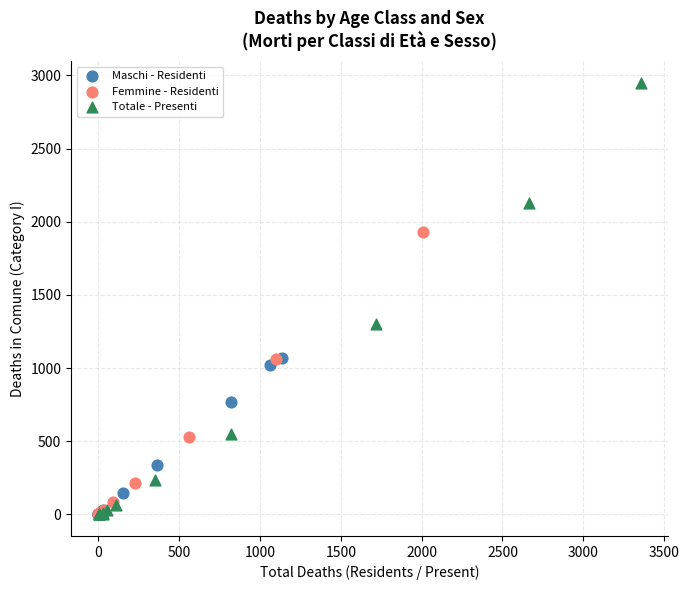

Which series contains the highest Y value?

Totale - Presenti